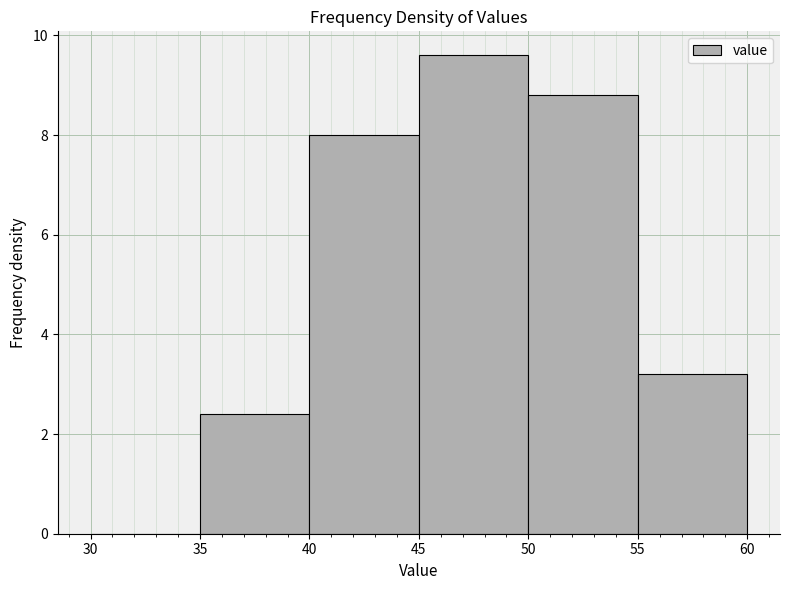

Which range on the x-axis has the tallest bar?

45 to 50